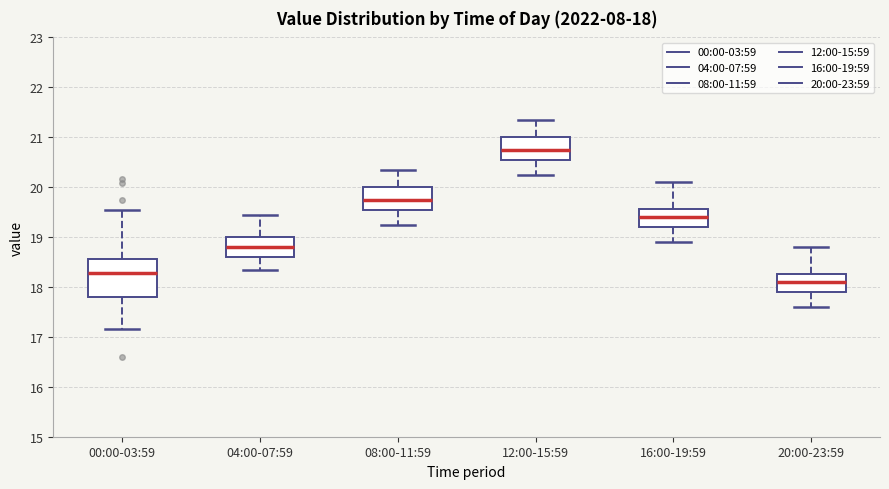

Which box is the tallest, from its lower edge to its upper edge?

00:00-03:59